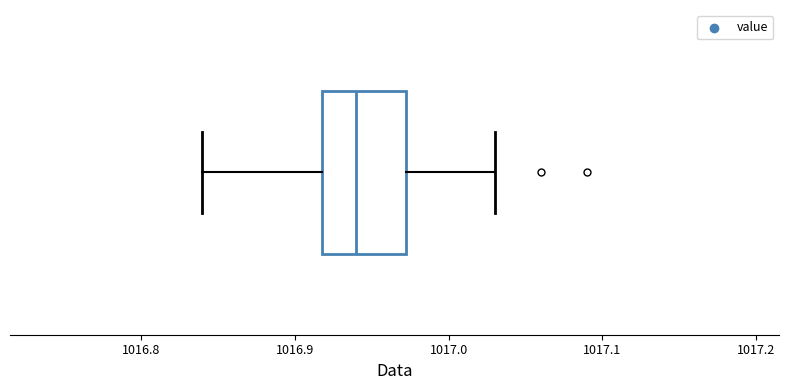

Where is the left edge of the box on the x-axis? The values are not printed on the chart, so give them approximately, as read against the axis.

1016.92